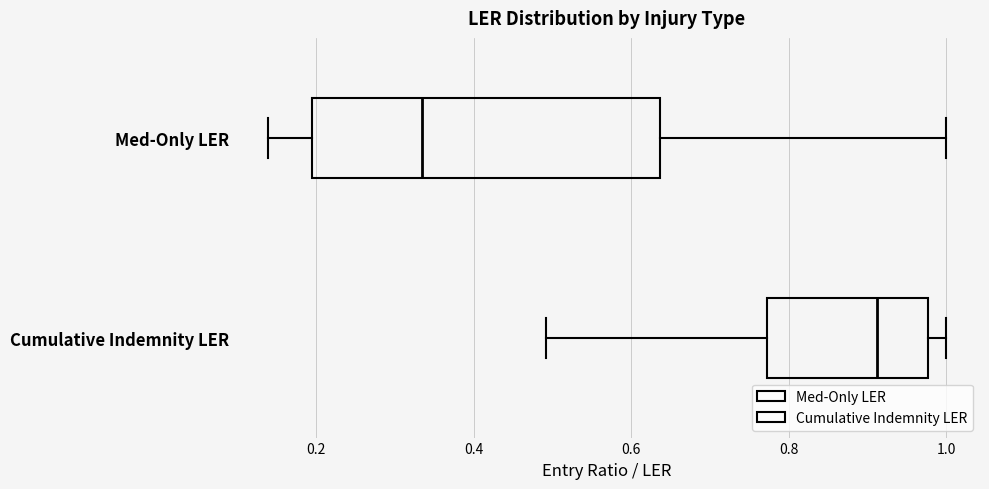

Which box has the furthest to the right median line?

Cumulative Indemnity LER